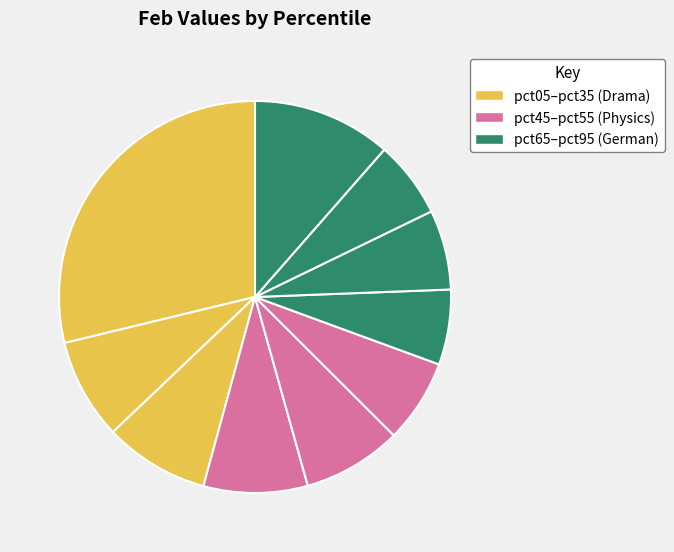

How many slices are in this pie chart?

10